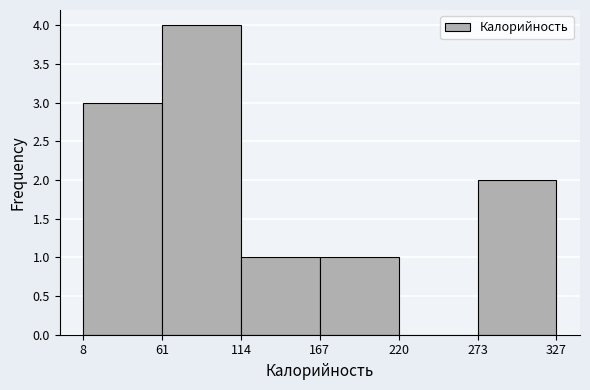

Over which range of the x-axis is the bar tallest?

61 to 114